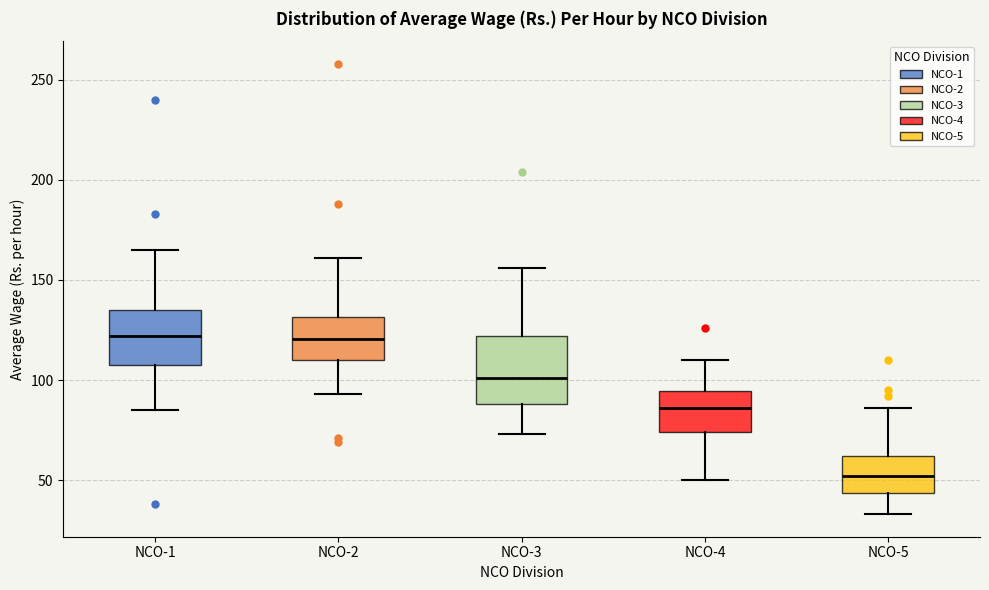

Reading left to right, transcribe this box plot: for each box, give where its median line is, the range the box spans, and where its two whiskers end, as read against the y-axis. The values are not printed on the chart, so give them approximately, as read against the axis.

NCO-1: median 120, box 110 to 135, whiskers 85 to 165
NCO-2: median 120, box 110 to 130, whiskers 95 to 160
NCO-3: median 100, box 90 to 120, whiskers 75 to 155
NCO-4: median 85, box 75 to 95, whiskers 50 to 110
NCO-5: median 50, box 45 to 60, whiskers 35 to 85